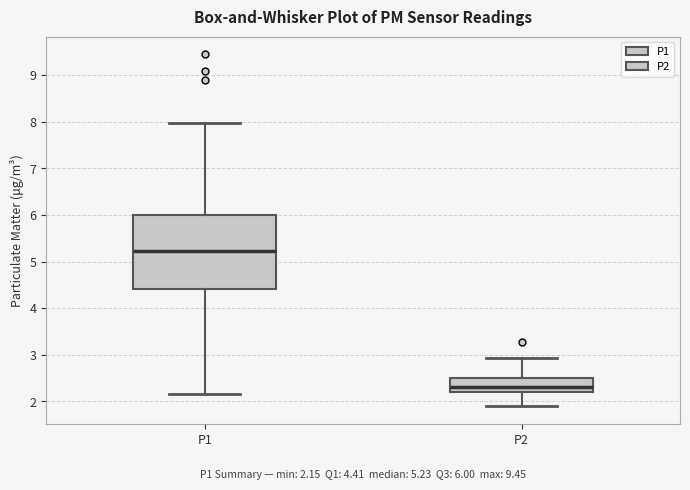

Which box is the tallest, from its lower edge to its upper edge?

P1